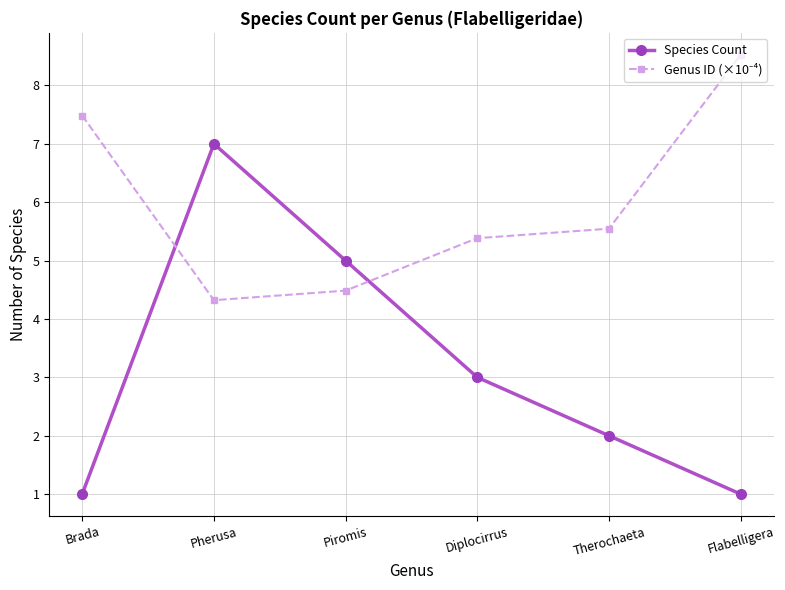

What is the smallest value displayed?

1.0